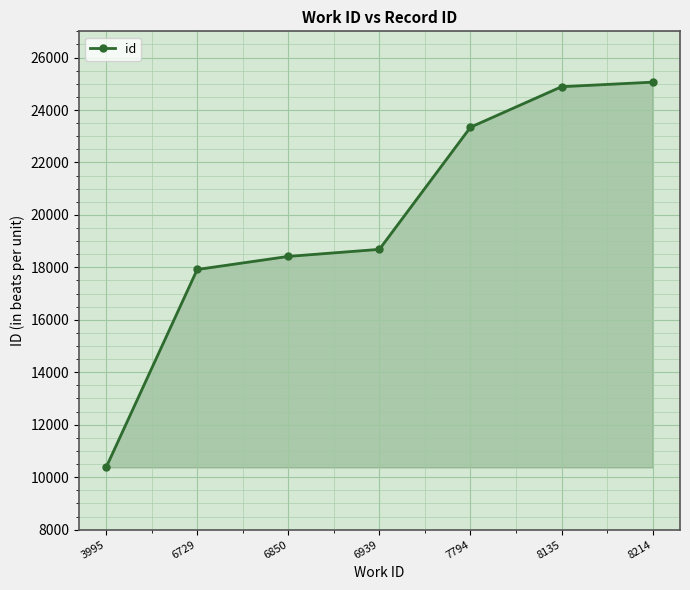

What is the change in value from 8135 to 8214?

+173